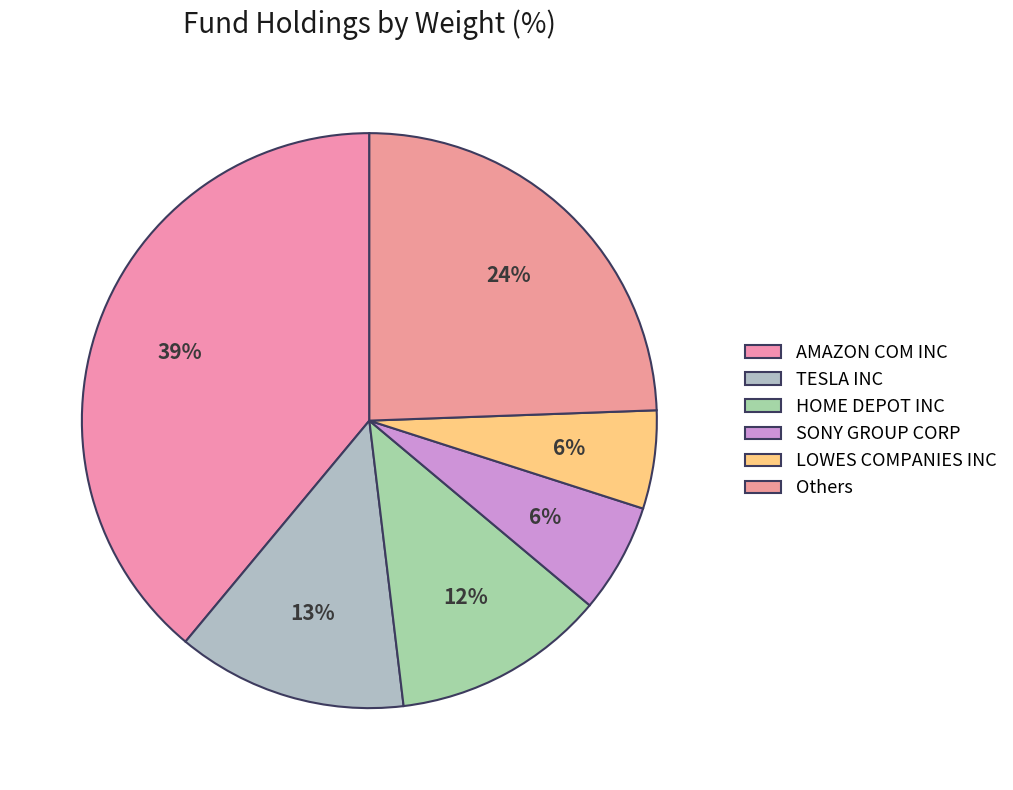

How many slices are in this pie chart?

6